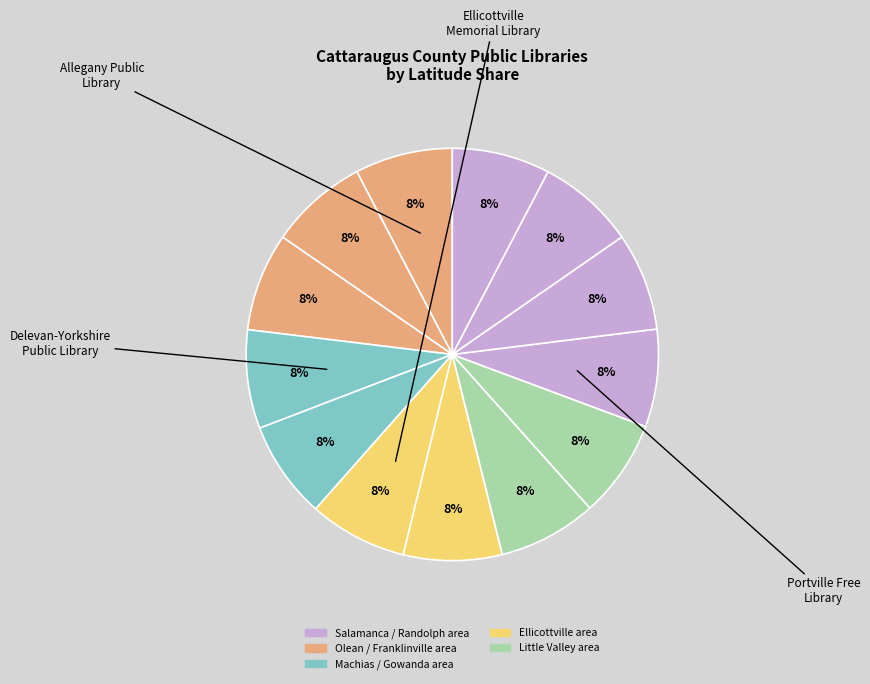

Count the number of slices in the pie.

13